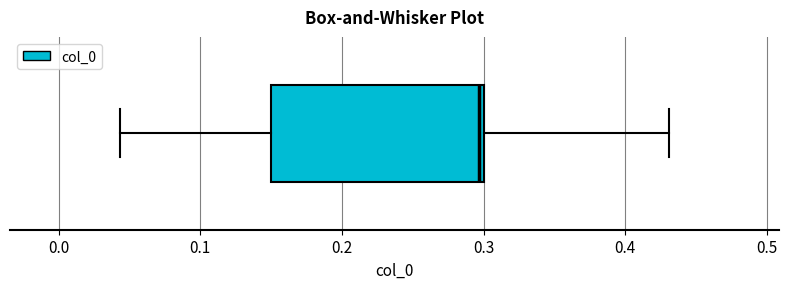

Read this box plot against the x-axis: the position of the median line, the range covered by the box, and the ends of both whiskers. The values are not printed on the chart, so give them approximately, as read against the axis.

median 0.30 (just left of the box's right edge), box 0.15 to 0.30, whiskers 0.04 to 0.43